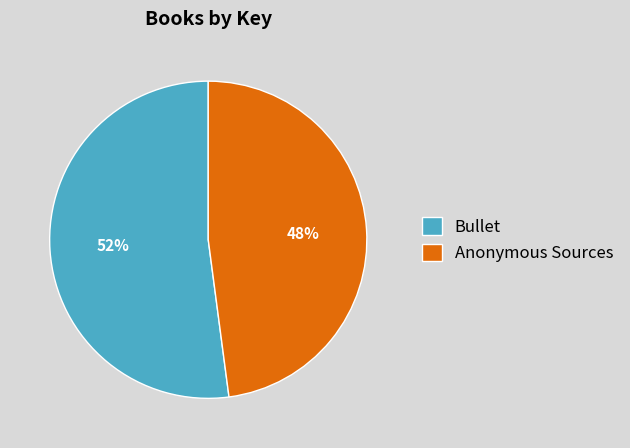

Do Anonymous Sources and Bullet together represent more than half of the pie?

Yes